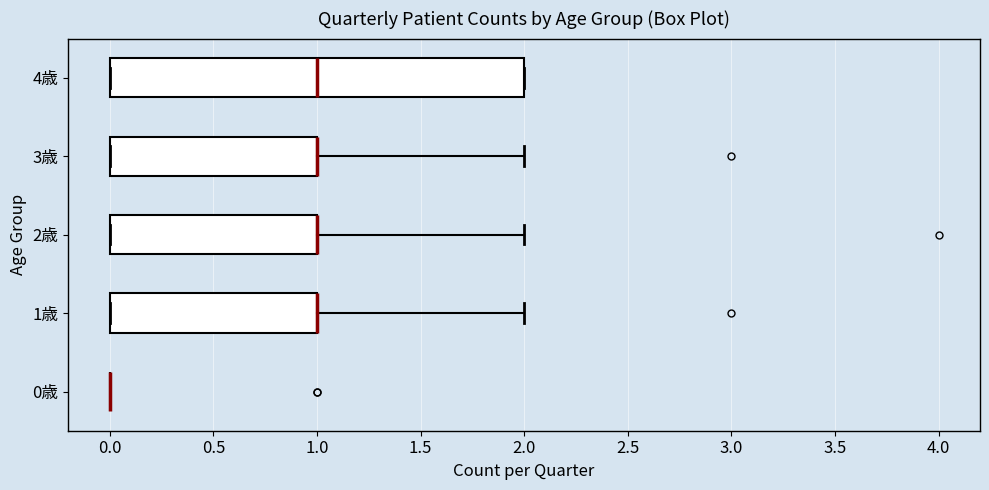

Which box is the widest, from its left edge to its right edge?

4歳